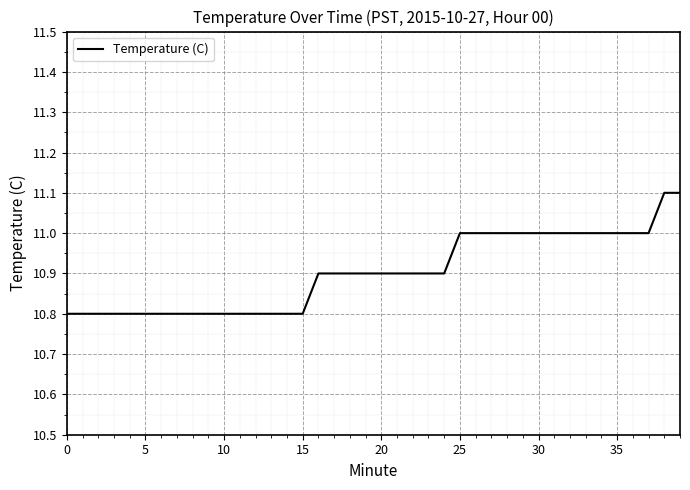

How many values are between 10 and 11?

38